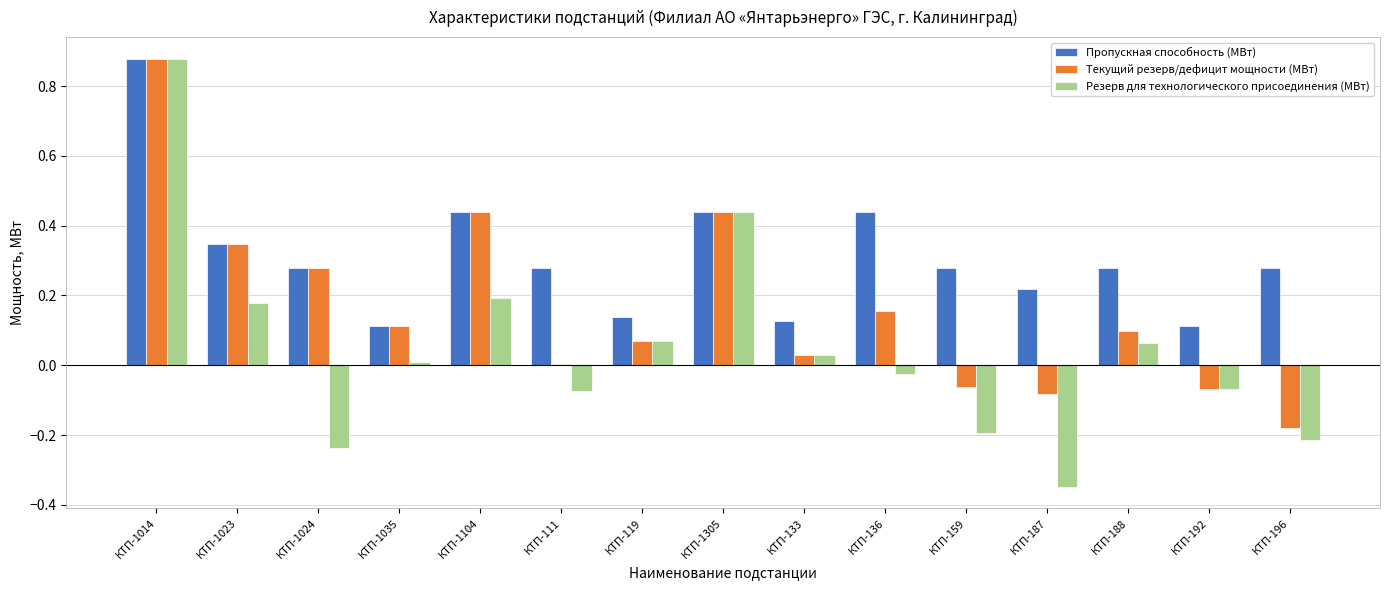

At which label does Резерв для технологического присоединения (МВт) reach its peak?

КТП-1014